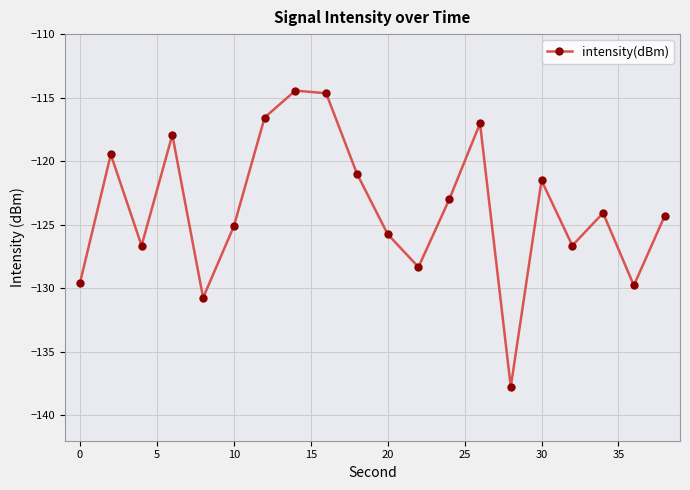

What is the greatest value displayed?

-114.4